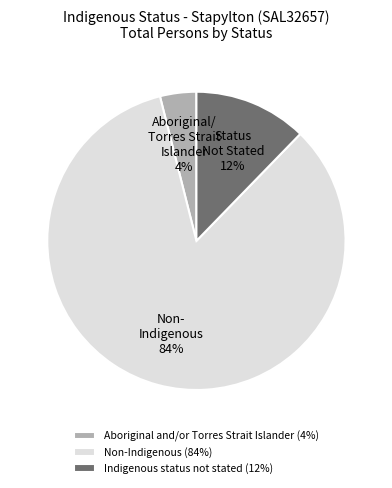

Is the sum of Indigenous status not stated and Non-Indigenous greater than half?

Yes